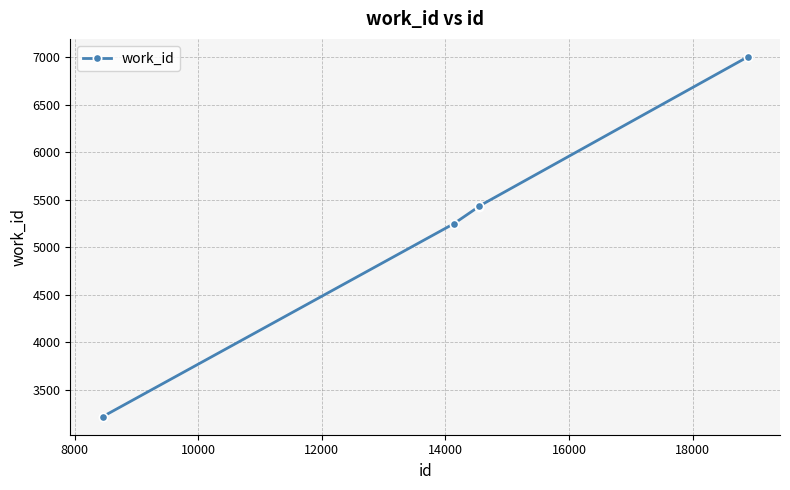

True or false: the data has more than 2 interior local peaks.

False